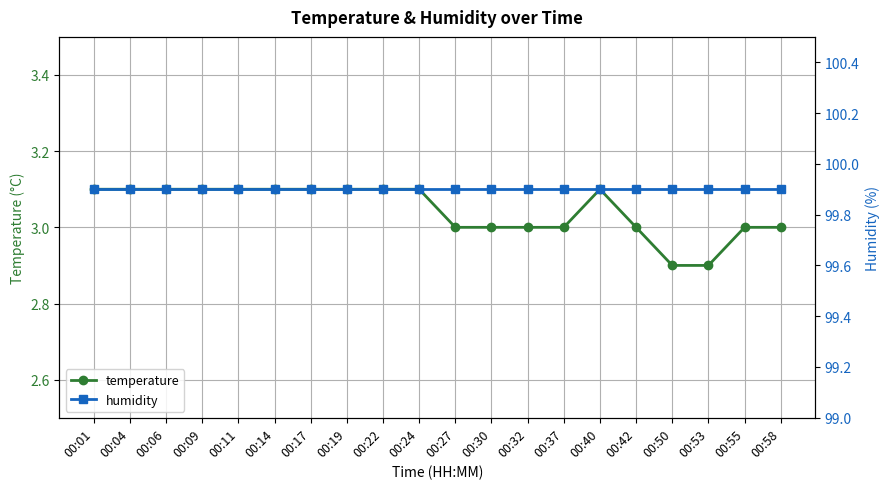

Which series has the largest total across all categories?

humidity